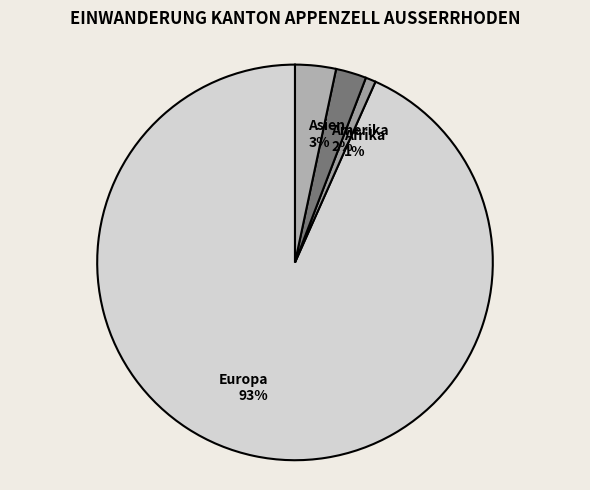

Between Europa and Afrika, which is larger?

Europa